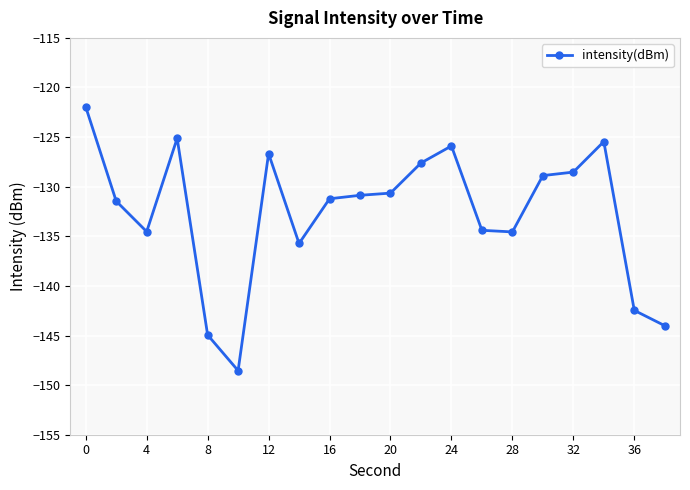

What is the value of the 19th point from the left?

-142.5